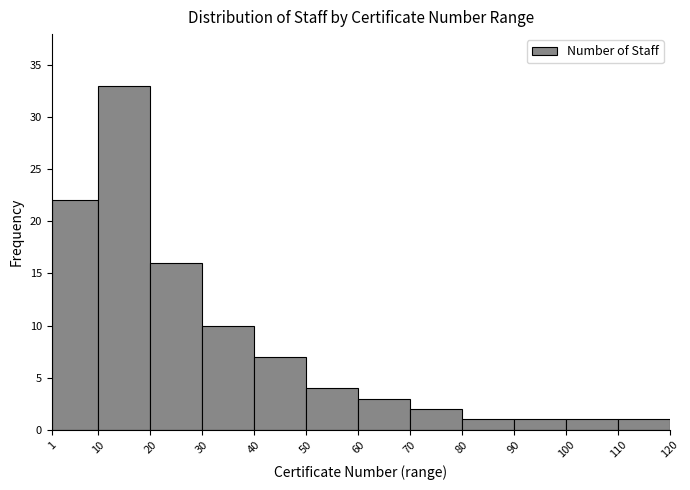

What is the height of the bar covering 80 to 90 on the x-axis? The values are not printed on the chart, so give them approximately, as read against the axis.

1